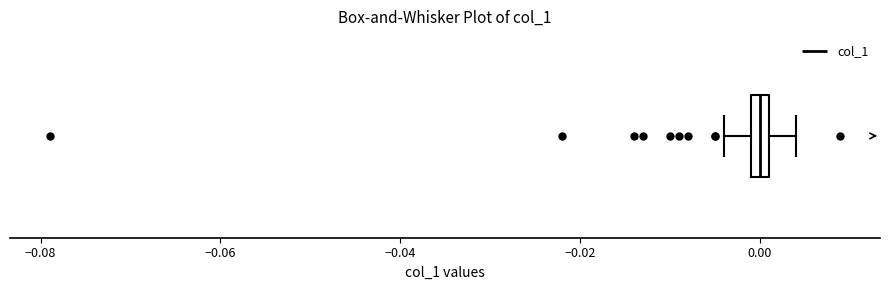

Where does the left whisker of the box end on the x-axis? The values are not printed on the chart, so give them approximately, as read against the axis.

-0.004